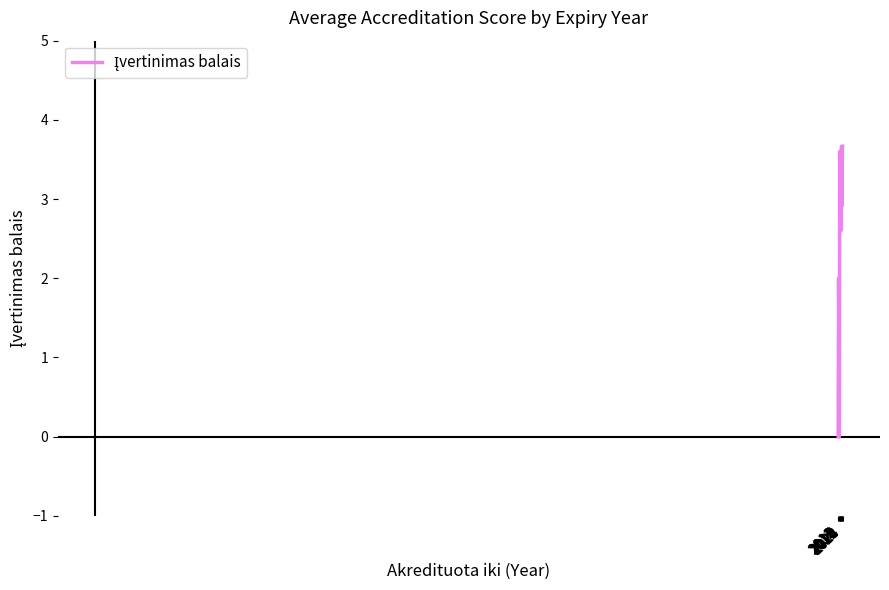

Count the number of categories in the chart.

12